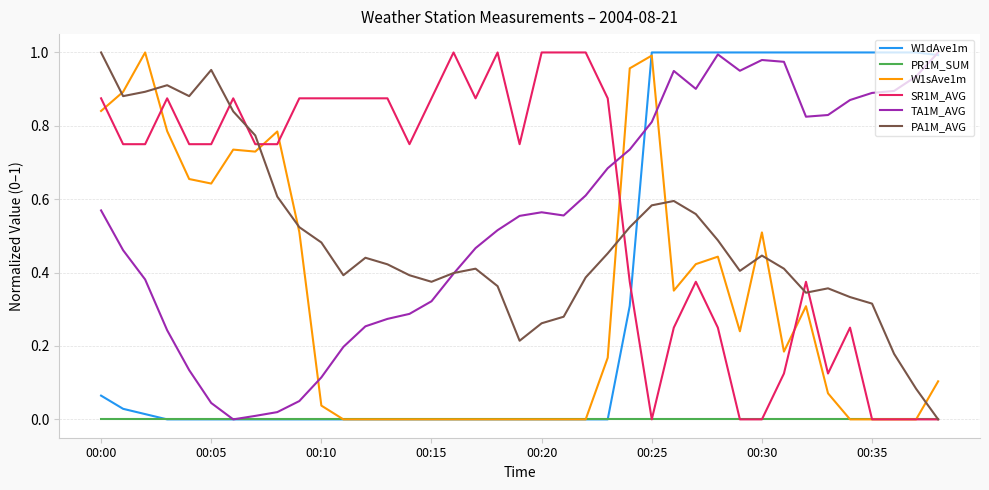

Does the chart have visible grid lines?

Yes